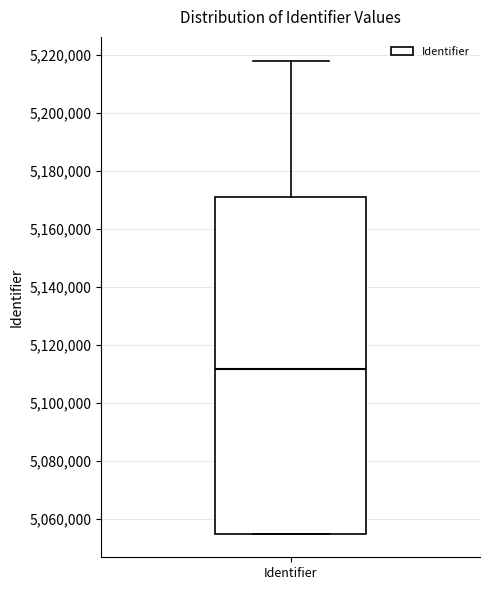

Where is the lower edge of the box for Identifier on the y-axis? The values are not printed on the chart, so give them approximately, as read against the axis.

5054000